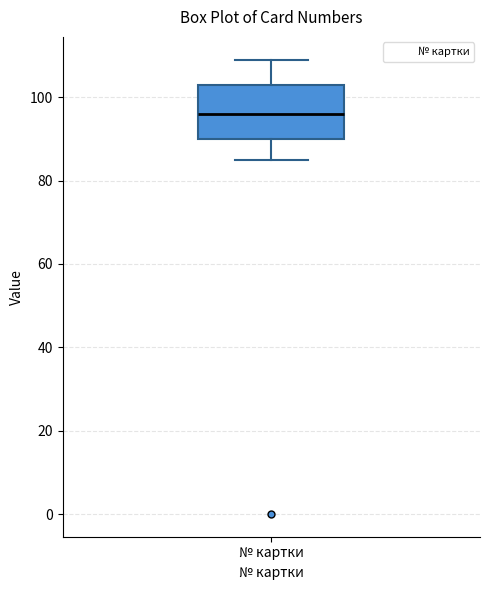

Read this box plot against the y-axis: the position of the median line, the range covered by the box, and the ends of both whiskers. The values are not printed on the chart, so give them approximately, as read against the axis.

median 96, box 90 to 104, whiskers 86 to 110